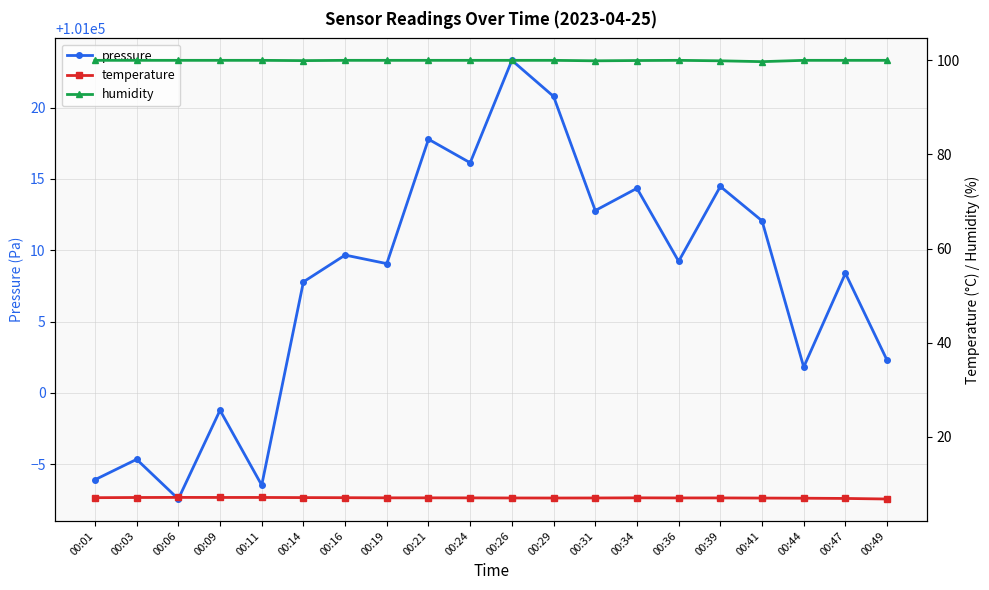

What is the average value of the humidity series?

100.0